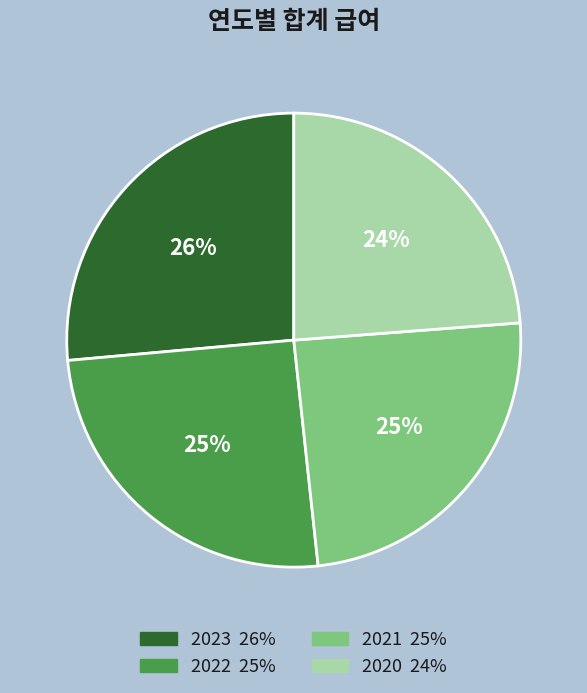

To the nearest percent, what is the combined percentage of 2023 and 2020?

50%